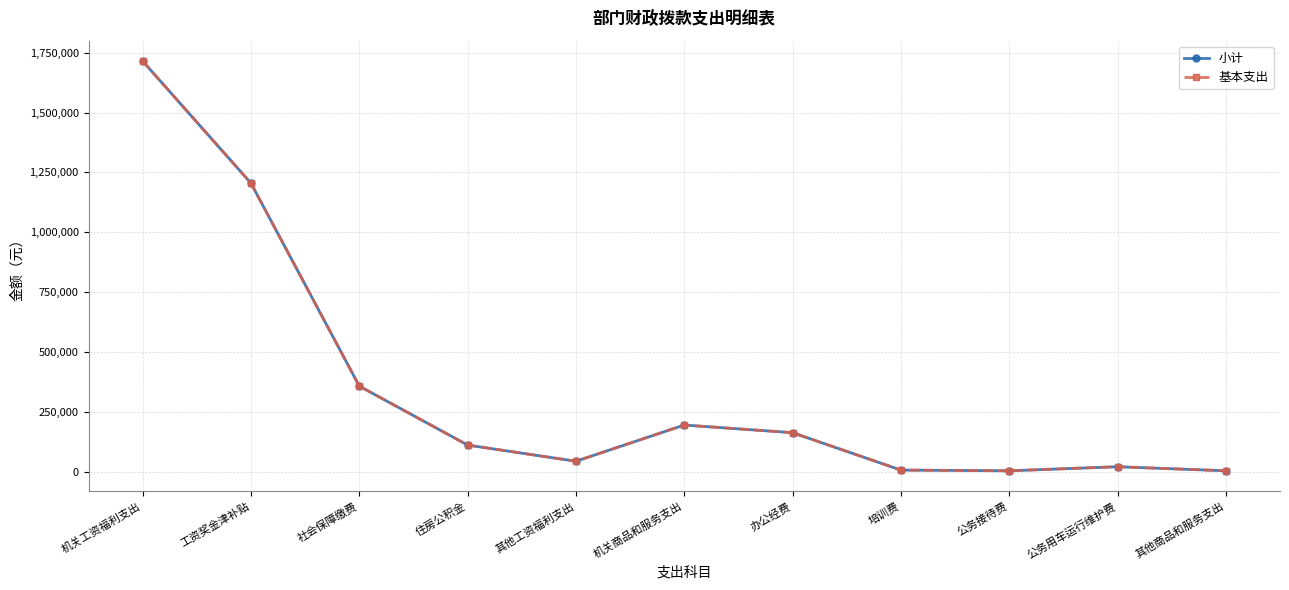

Is this an area chart (filled region under the line)?

No